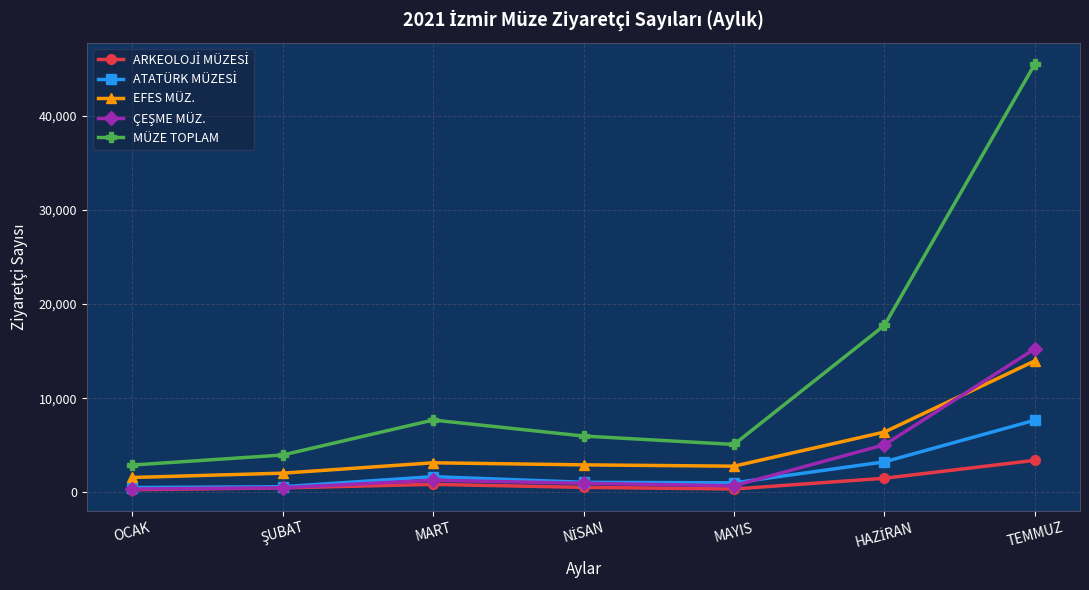

Count the number of categories in the chart.

7